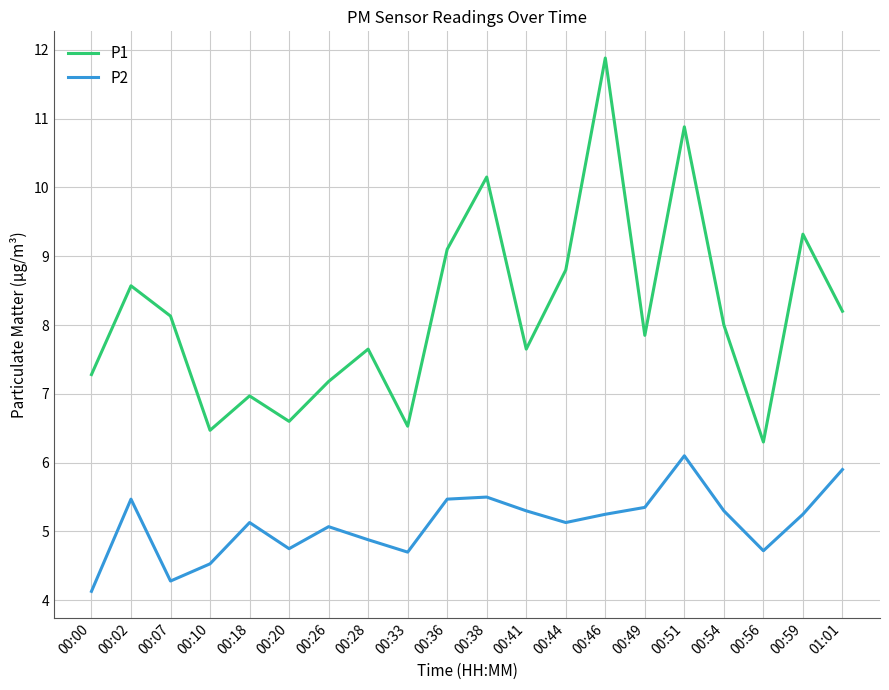

In P1, how many points are lower than both neighbors (excluding endpoints)?

6